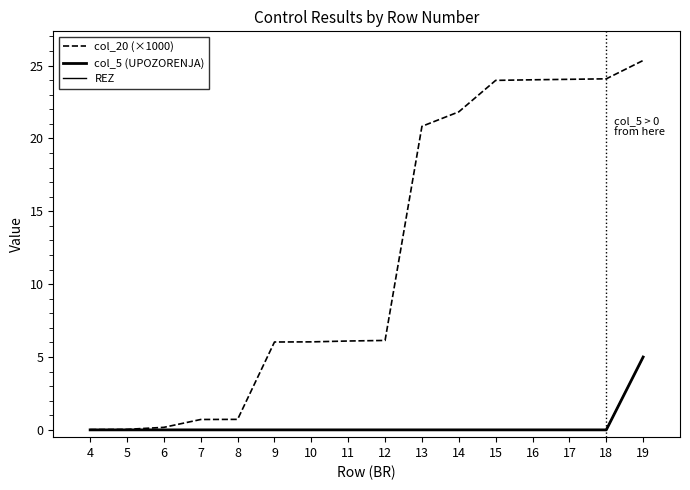

Does the chart have visible grid lines?

No